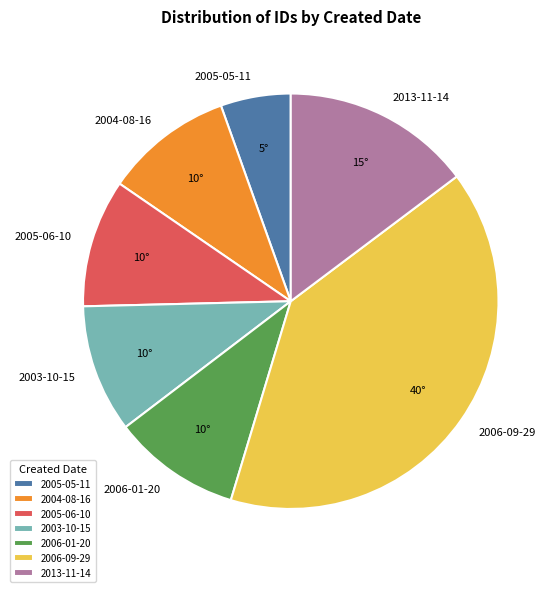

What is the ratio of the value at 2006-09-29 to the value at 2005-05-11?

7.3